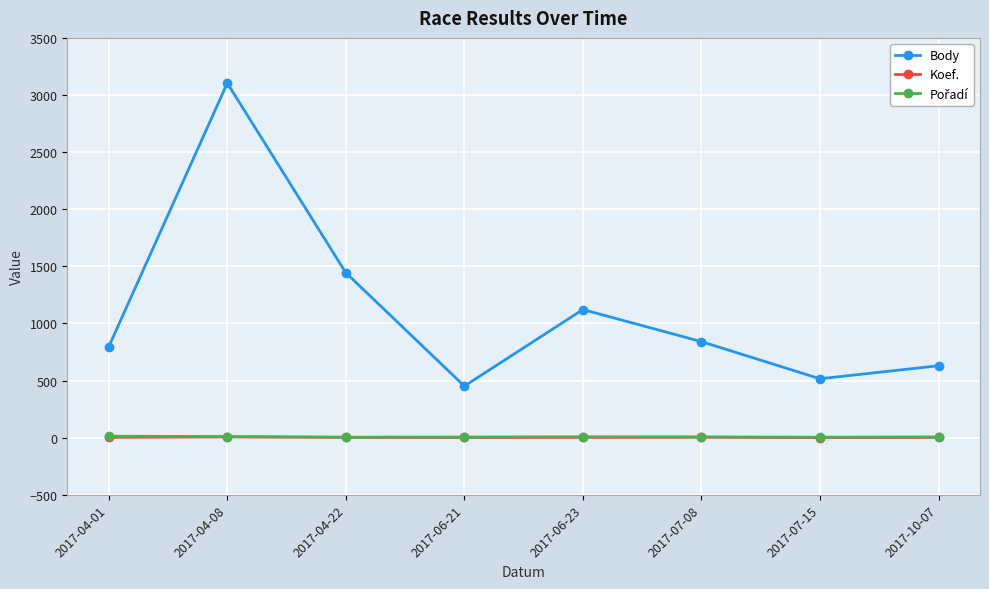

At which category is the sum across all series the highest?

2017-04-08